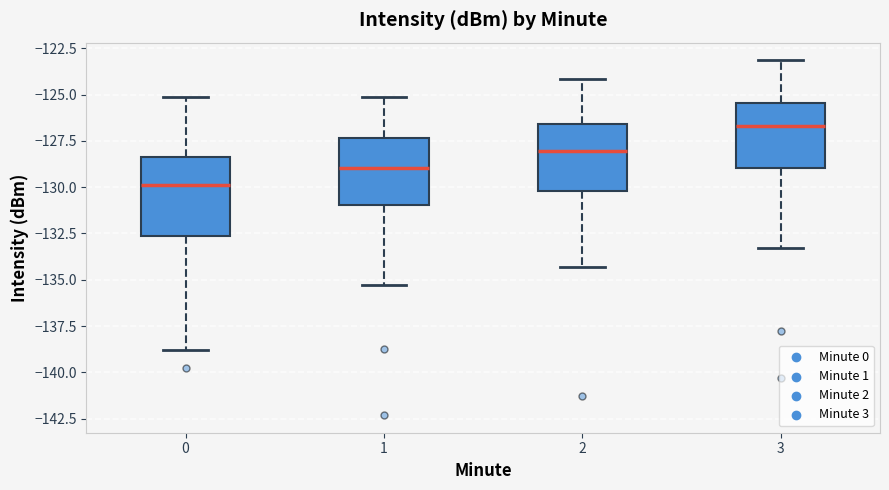

Reading left to right, transcribe this box plot: for each box, give where its median line is, the range the box spans, and where its two whiskers end, as read against the y-axis. The values are not printed on the chart, so give them approximately, as read against the axis.

0: median -130.0, box -132.5 to -128.5, whiskers -139.0 to -125.0
1: median -129.0, box -131.0 to -127.5, whiskers -135.5 to -125.0
2: median -128.0, box -130.0 to -126.5, whiskers -134.5 to -124.0
3: median -126.5, box -129.0 to -125.5, whiskers -133.5 to -123.0